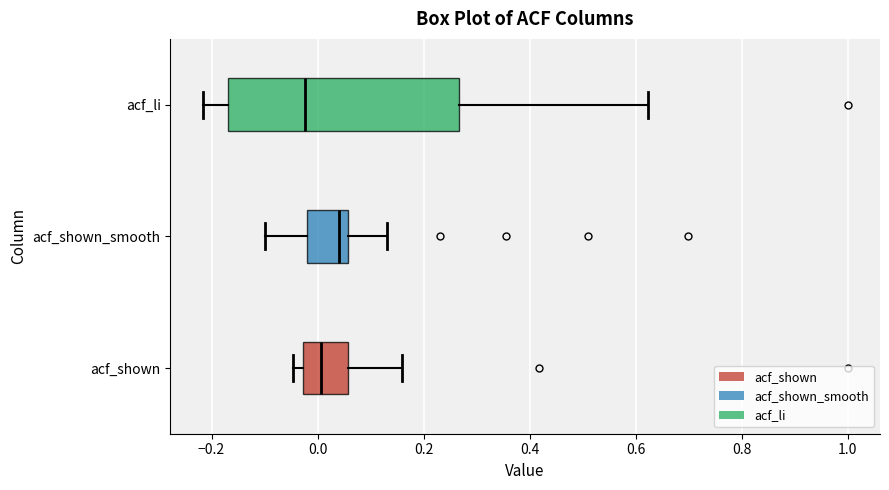

Reading bottom to top, read every box against the x-axis: the position of its median line, the range the box covers, and the ends of its whiskers. The values are not printed on the chart, so give them approximately, as read against the axis.

acf_shown: median 0.00, box -0.02 to 0.06, whiskers -0.04 to 0.16
acf_shown_smooth: median 0.04, box -0.02 to 0.06, whiskers -0.10 to 0.14
acf_li: median -0.02, box -0.16 to 0.26, whiskers -0.22 to 0.62